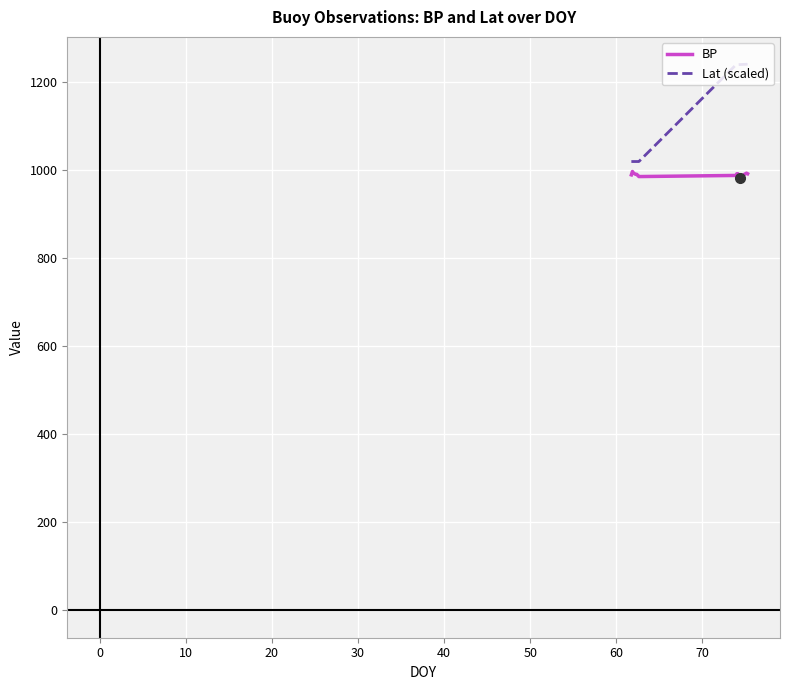

List the series in order of their overall mean, lowest first.

BP, Lat (scaled)